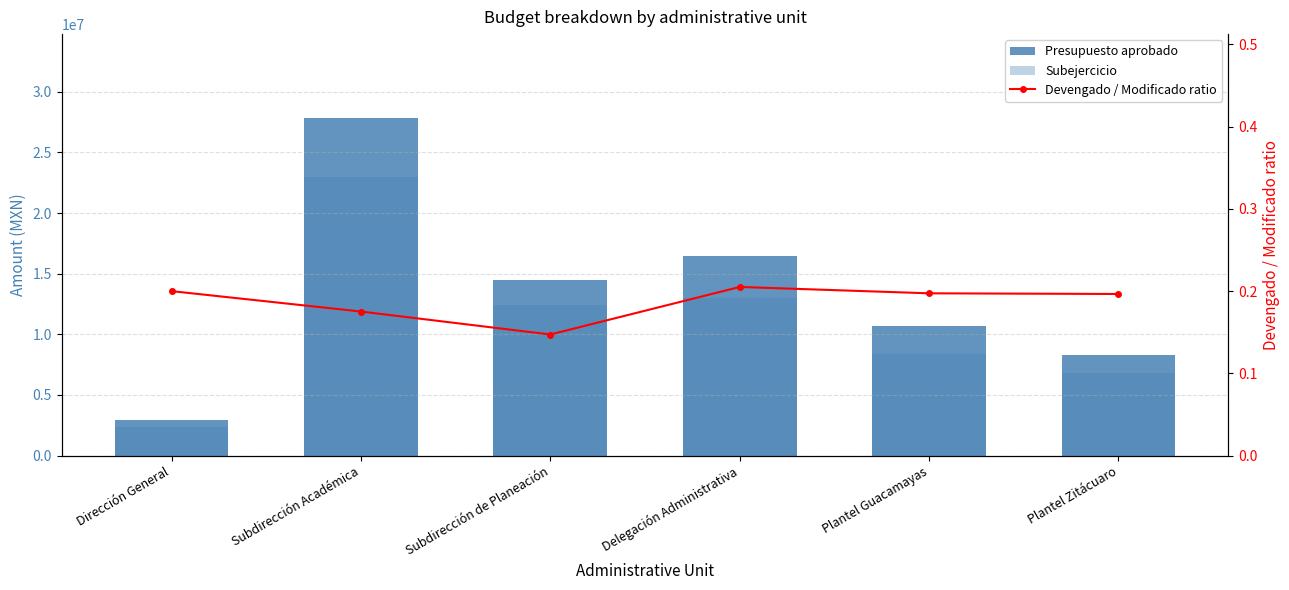

What is the difference between the highest and lowest values at Subdirección de Planeación?

14487250.0